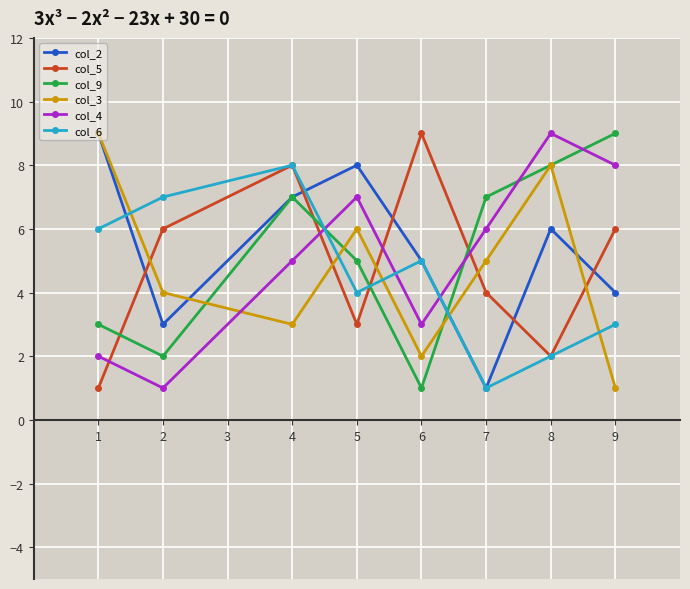

How many lines are shown in the chart?

6